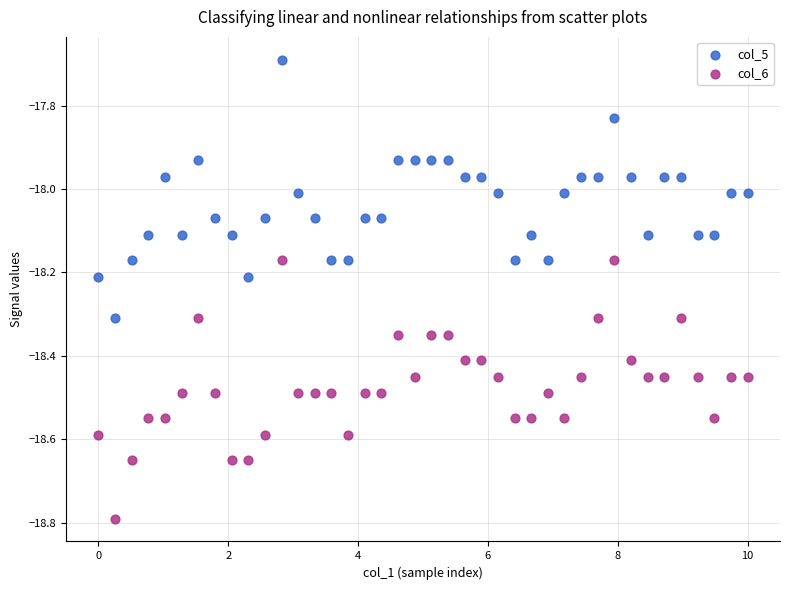

What is the X range (max minus min) for the scatter plot?

10.0